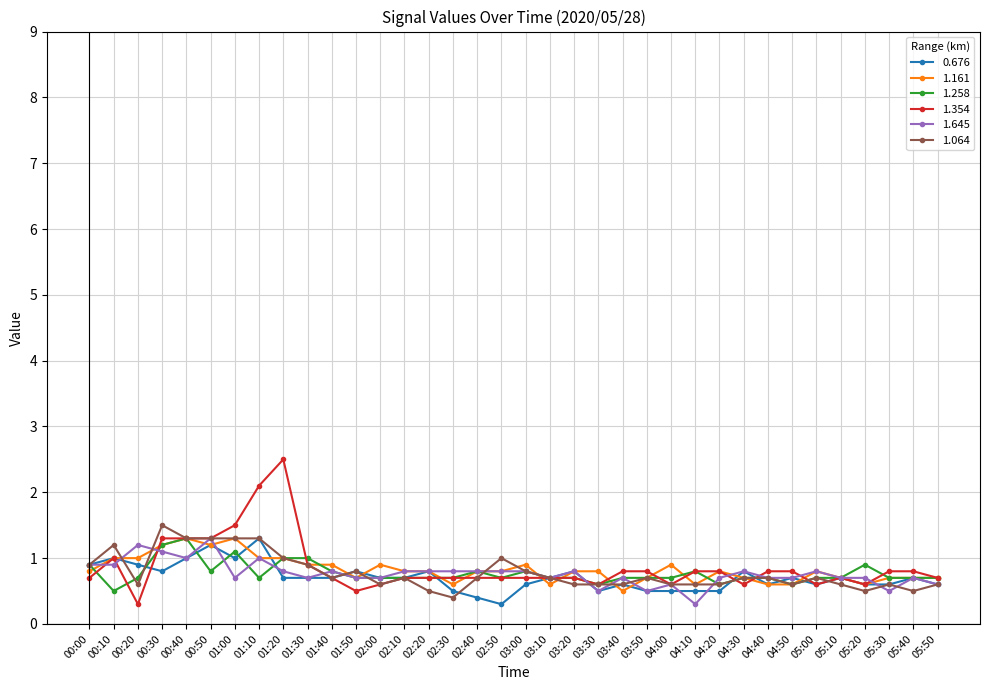

At which category does 1.258 reach its first local valley?

00:10